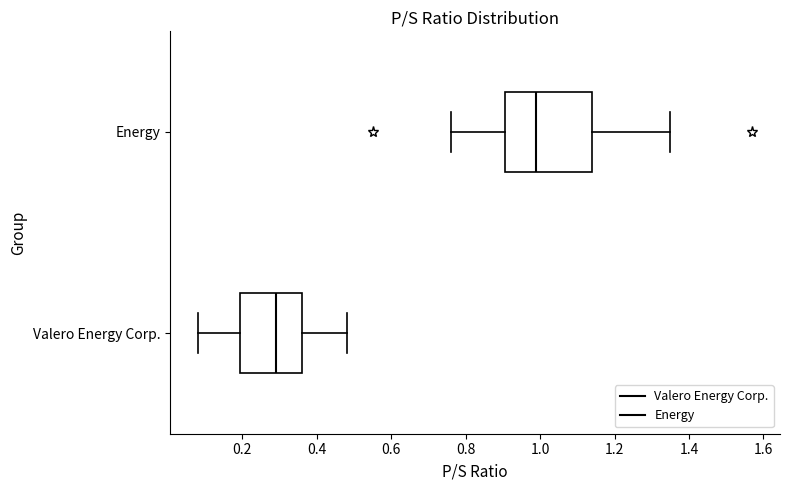

Which box is the widest, from its left edge to its right edge?

Energy